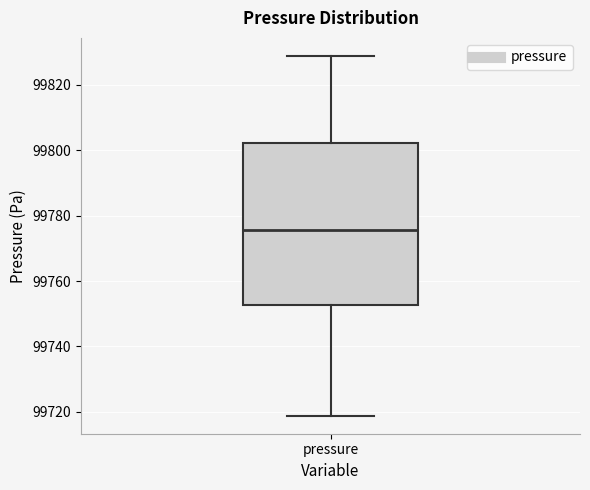

Where is the lower edge of the box for pressure on the y-axis? The values are not printed on the chart, so give them approximately, as read against the axis.

99752